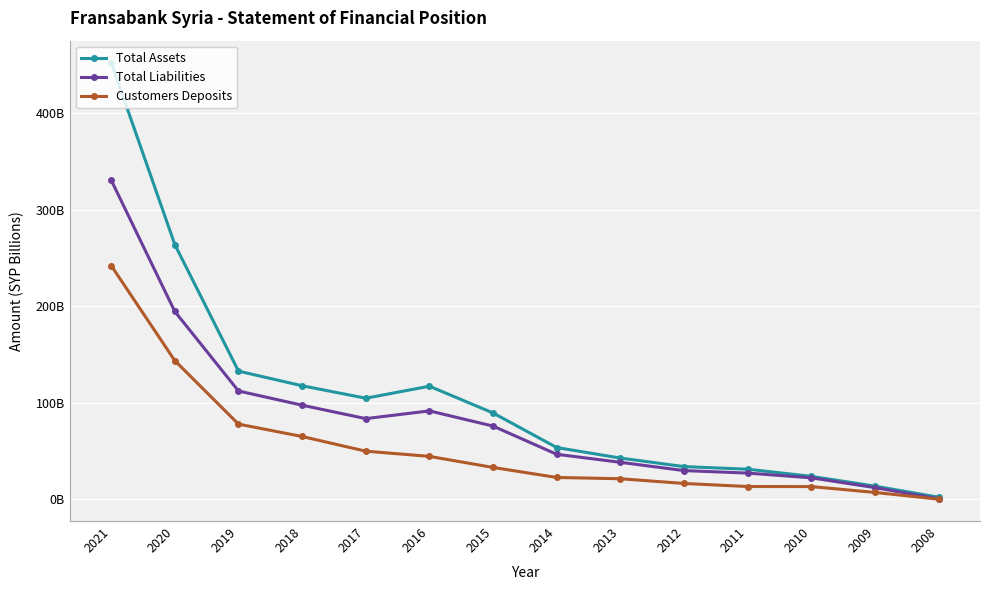

What is the difference between the Customers Deposits values at 2011 and 2016?

31.3